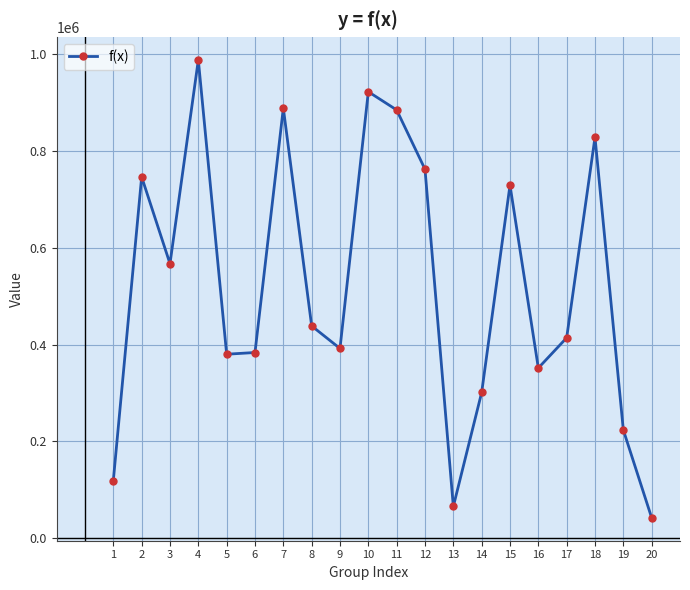

What is the value of the 18th point from the left?

828877.6